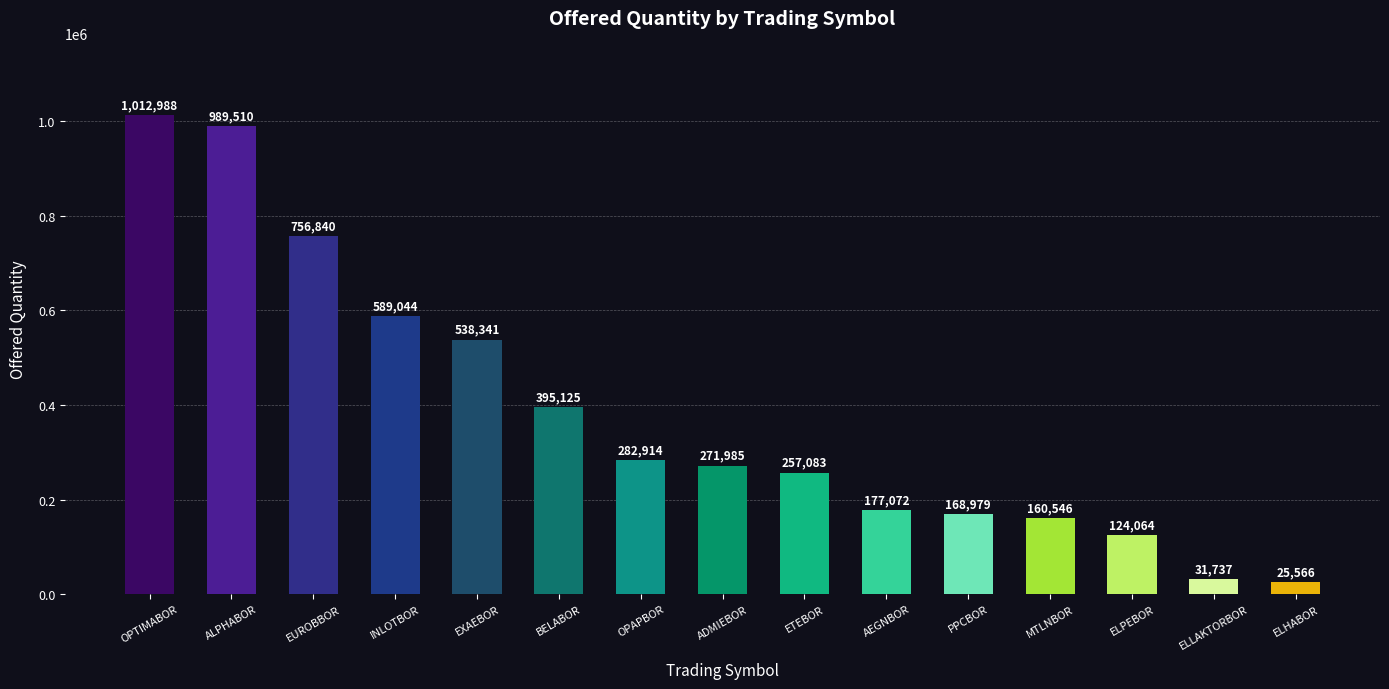

What is the sum of all values?

5781794